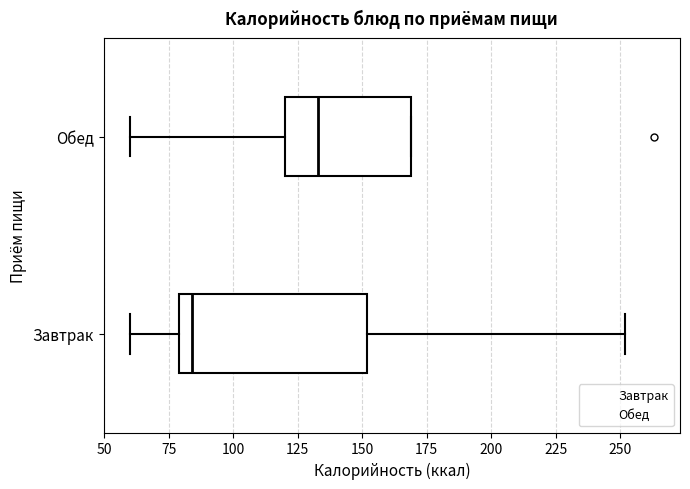

Which box has the furthest to the left median line?

Завтрак